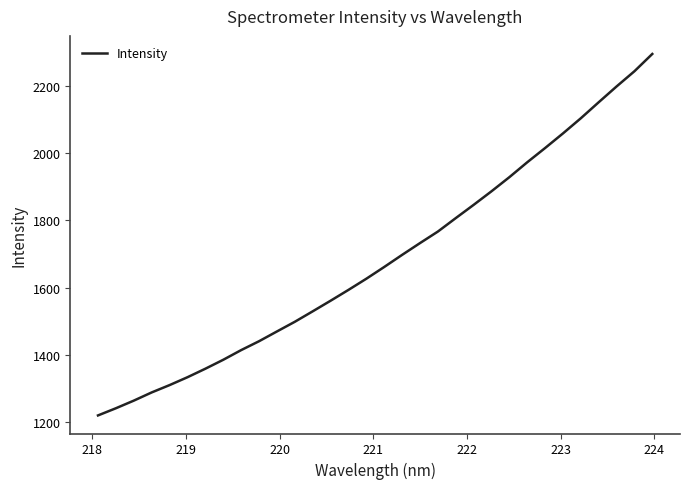

What is the sum of all values?

53896.4